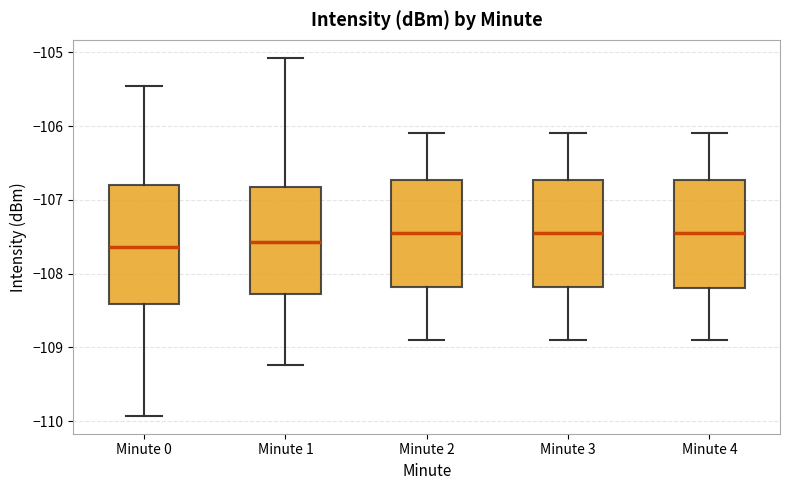

Where does the upper whisker of the box for Minute 0 end on the y-axis? The values are not printed on the chart, so give them approximately, as read against the axis.

-105.5